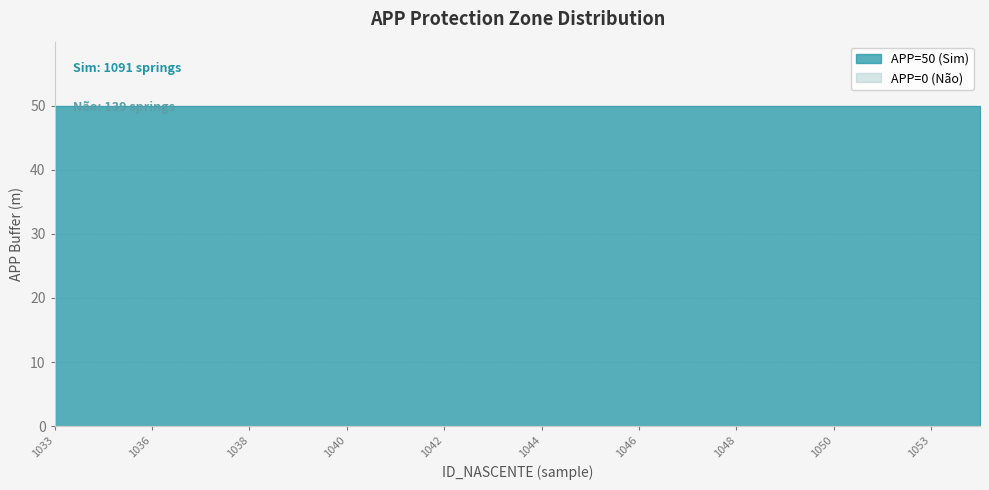

Count the number of categories in the chart.

300